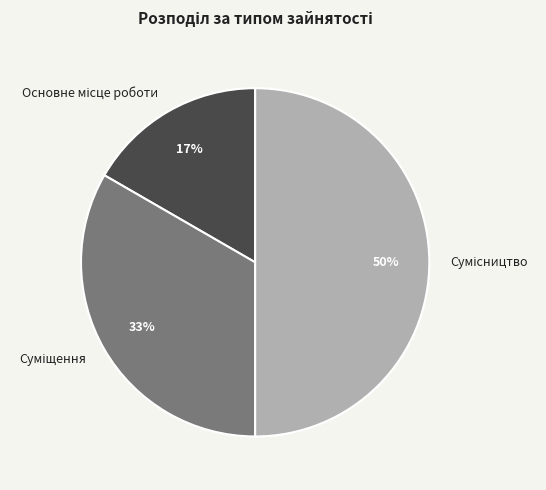

To the nearest percent, what is the difference between the largest and smallest slice percentages?

33%